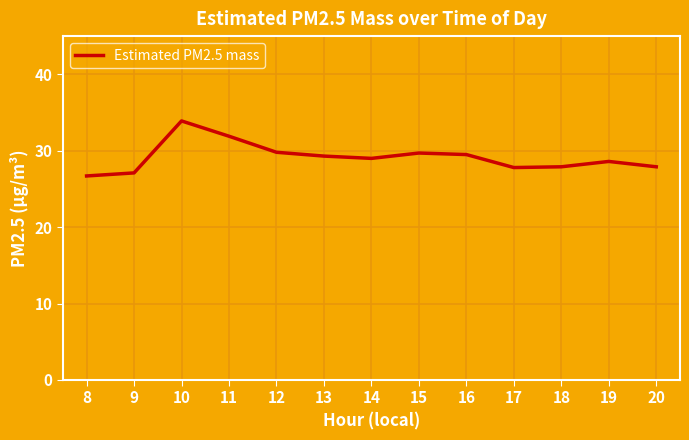

The chart shows a value of 28.6 at 19. True or false?

True